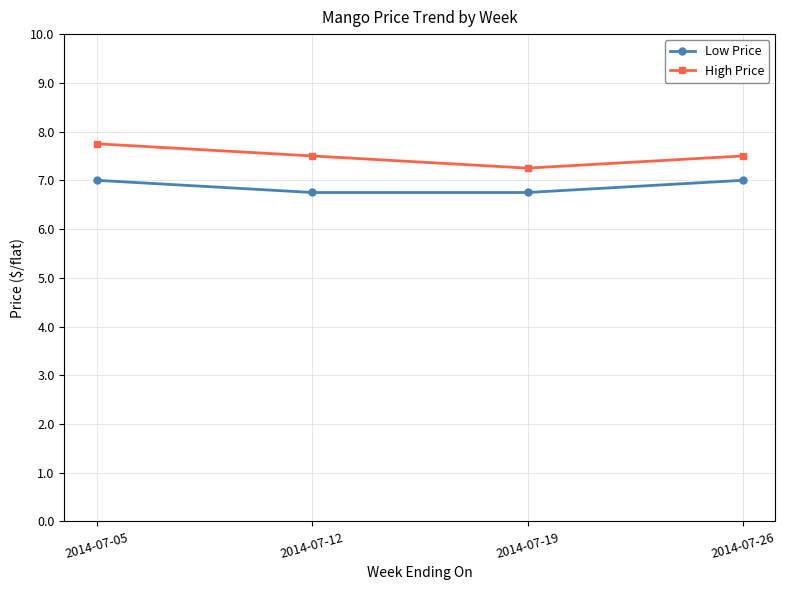

What is the value of the High Price point at the 1st from the left?

7.8